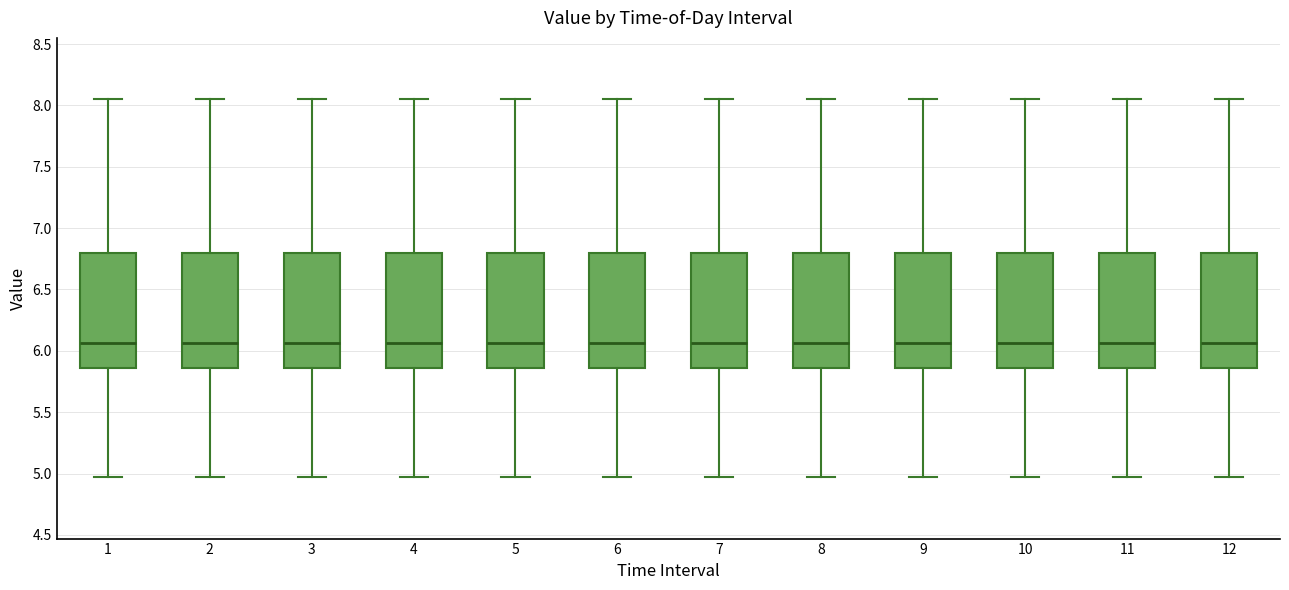

Reading left to right, read every box against the y-axis: the position of its median line, the range the box covers, and the ends of its whiskers. The values are not printed on the chart, so give them approximately, as read against the axis.

1: median 6.05, box 5.85 to 6.80, whiskers 4.95 to 8.05
2: median 6.05, box 5.85 to 6.80, whiskers 4.95 to 8.05
3: median 6.05, box 5.85 to 6.80, whiskers 4.95 to 8.05
4: median 6.05, box 5.85 to 6.80, whiskers 4.95 to 8.05
5: median 6.05, box 5.85 to 6.80, whiskers 4.95 to 8.05
6: median 6.05, box 5.85 to 6.80, whiskers 4.95 to 8.05
7: median 6.05, box 5.85 to 6.80, whiskers 4.95 to 8.05
8: median 6.05, box 5.85 to 6.80, whiskers 4.95 to 8.05
9: median 6.05, box 5.85 to 6.80, whiskers 4.95 to 8.05
10: median 6.05, box 5.85 to 6.80, whiskers 4.95 to 8.05
11: median 6.05, box 5.85 to 6.80, whiskers 4.95 to 8.05
12: median 6.05, box 5.85 to 6.80, whiskers 4.95 to 8.05